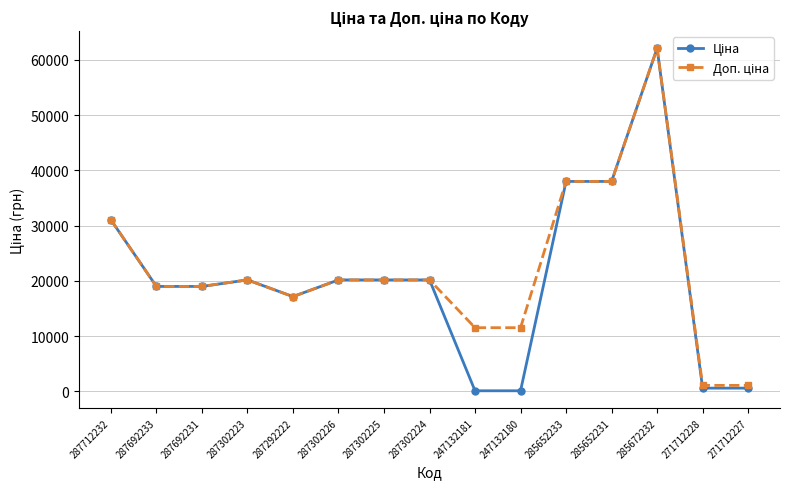

What is the total value across all series at 287302226?

40372.0